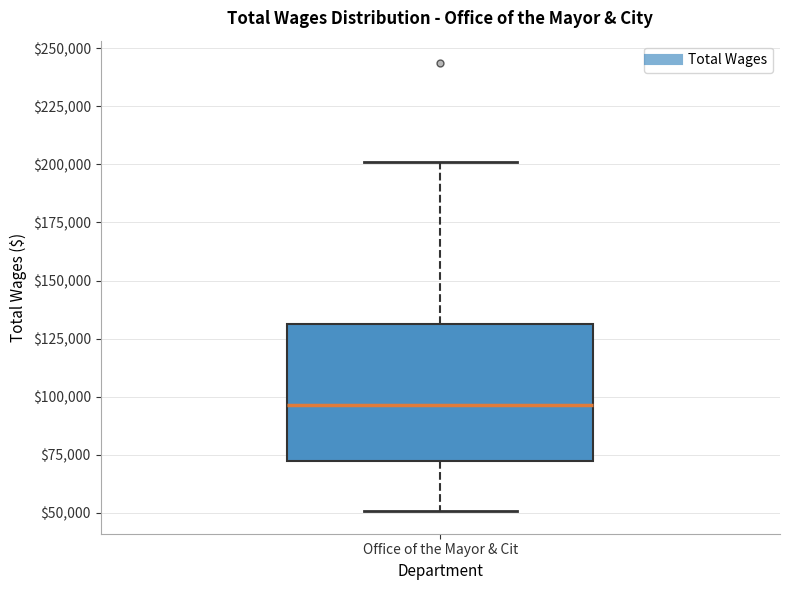

Read this box plot against the y-axis: the position of the median line, the range covered by the box, and the ends of both whiskers. The values are not printed on the chart, so give them approximately, as read against the axis.

median 95000, box 70000 to 130000, whiskers 50000 to 200000